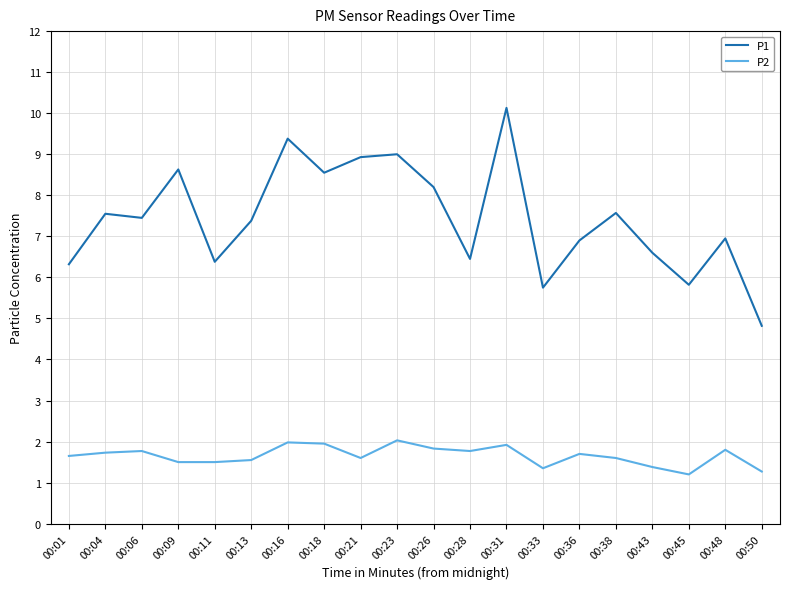

Between 00:01 and 00:38, which series saw the biggest shift?

P1